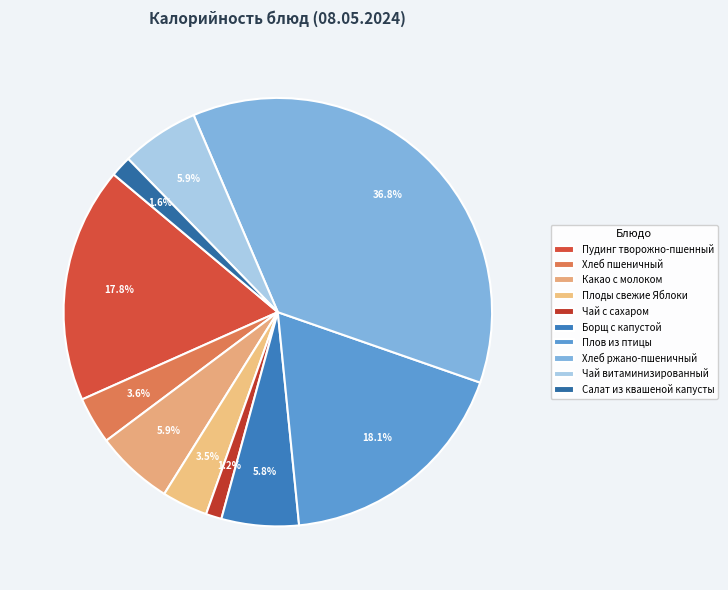

What is the smallest slice in the pie chart?

Чай с сахаром